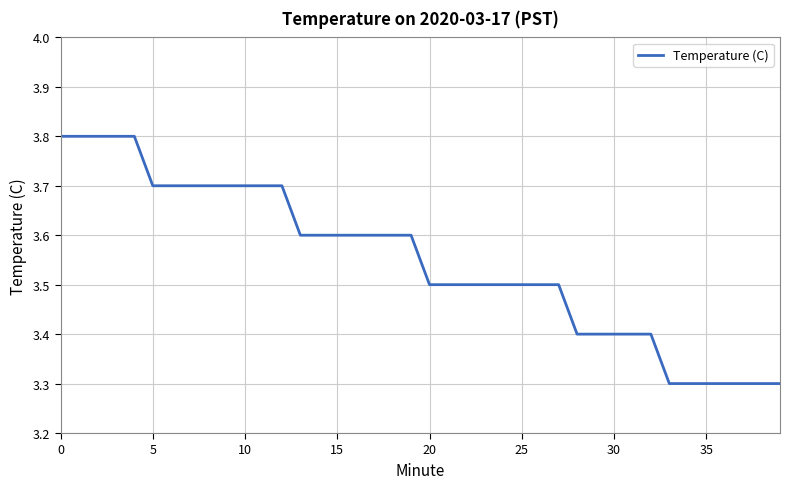

Count the number of categories in the chart.

40